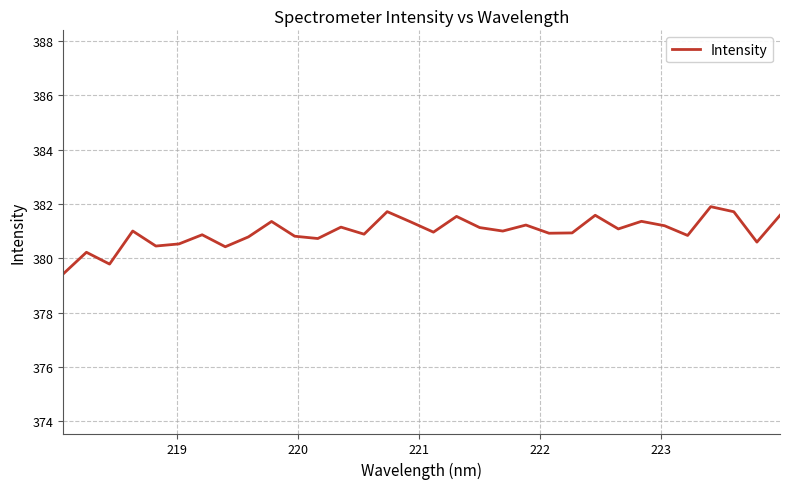

What is the difference between the maximum and minimum values?

2.5